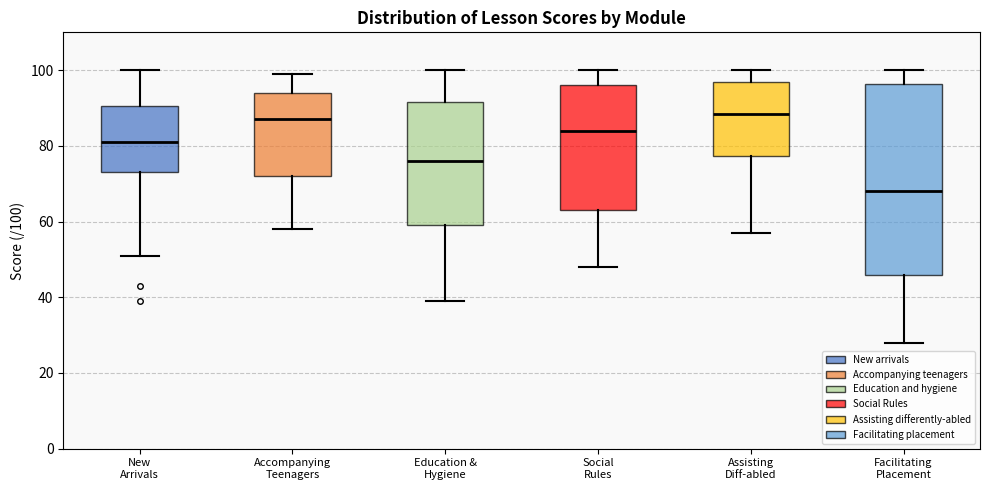

Comparing the boxes themselves (not the whiskers), which one is the tallest?

Facilitating Placement